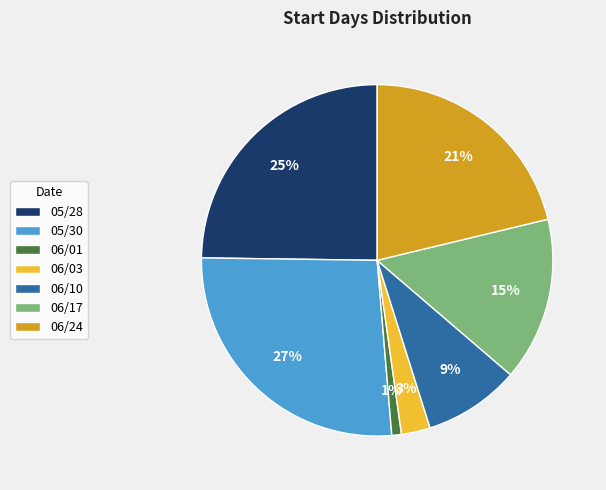

How many segments does this pie chart have?

7